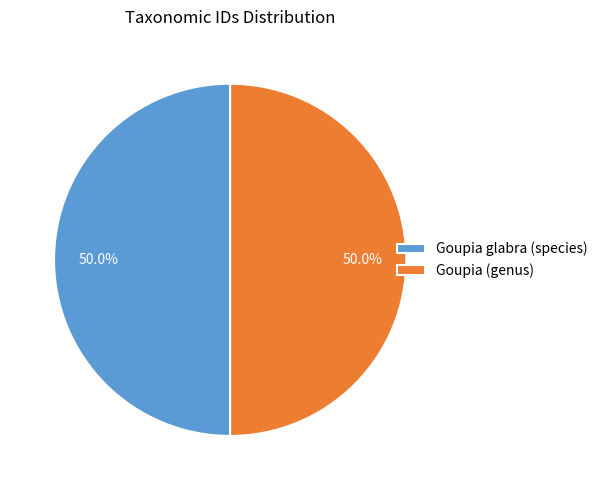

What is the ratio of the value at Goupia glabra (species) to the value at Goupia (genus)?

1.0